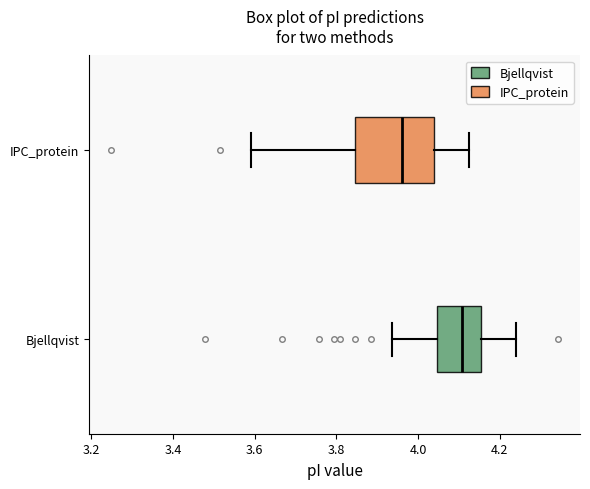

Which box's median line is the furthest to the left?

IPC_protein